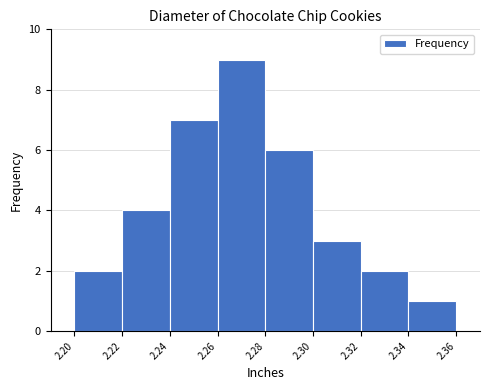

Reading left to right, transcribe this chart: for each bar, give the range it covers on the x-axis and its height. The values are not printed on the chart, so give them approximately, as read against the axis.

2.20 to 2.22: 2
2.22 to 2.24: 4
2.24 to 2.26: 7
2.26 to 2.28: 9
2.28 to 2.30: 6
2.30 to 2.32: 3
2.32 to 2.34: 2
2.34 to 2.36: 1